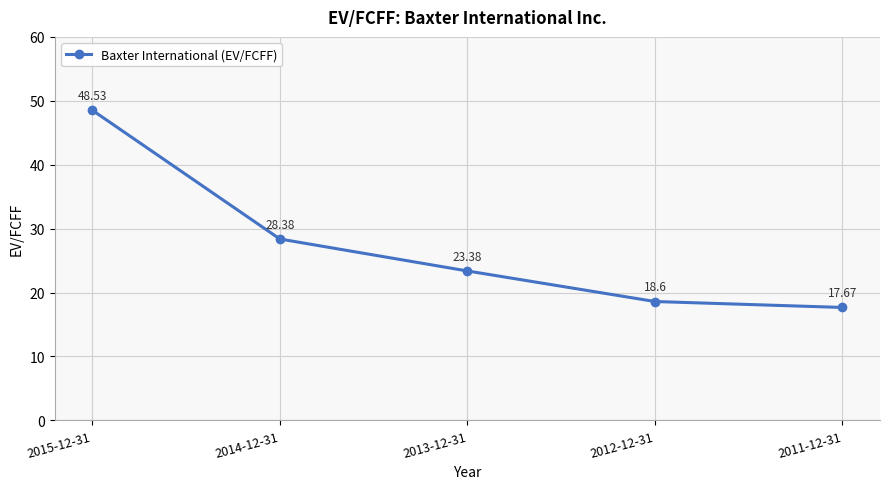

The chart shows a value of 28.7 at 2011-12-31. True or false?

False